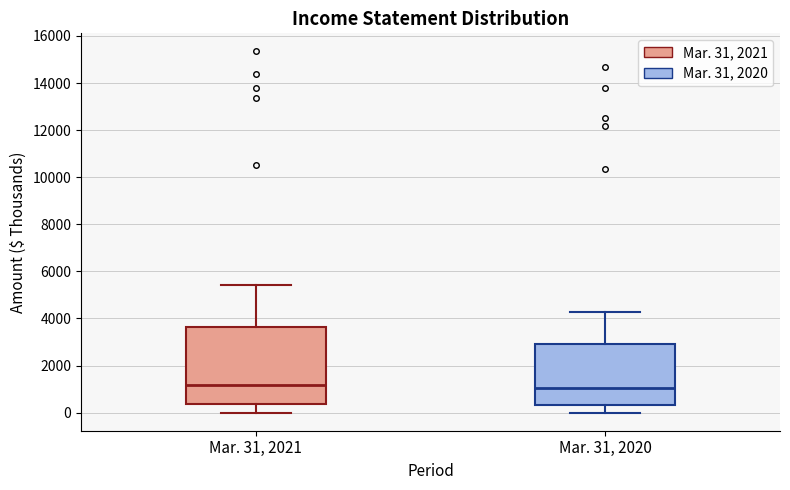

Reading left to right, read every box against the y-axis: the position of its median line, the range the box covers, and the ends of its whiskers. The values are not printed on the chart, so give them approximately, as read against the axis.

Mar. 31, 2021: median 1200, box 400 to 3600, whiskers 0 to 5400
Mar. 31, 2020: median 1000, box 400 to 3000, whiskers 0 to 4200